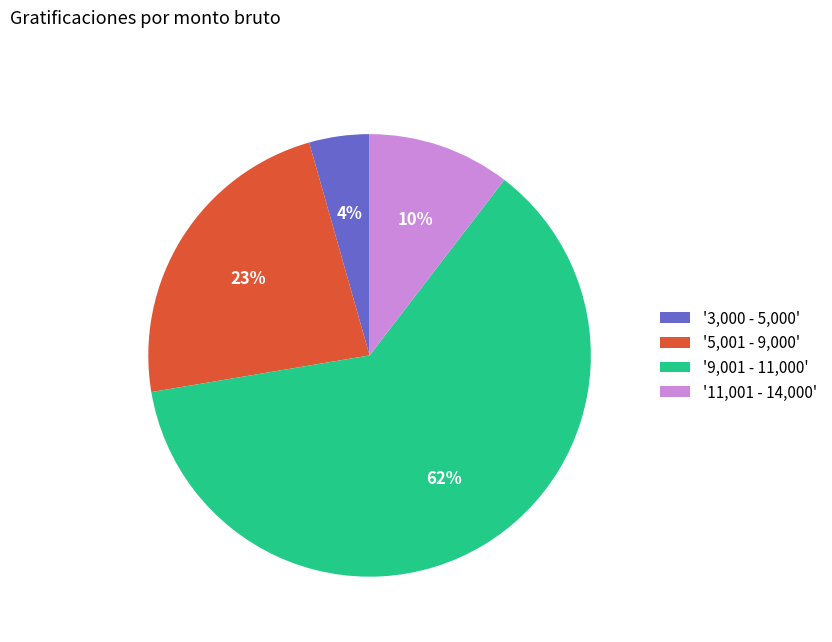

Is it true that '9,001 - 11,000' is 62% of the pie?

True